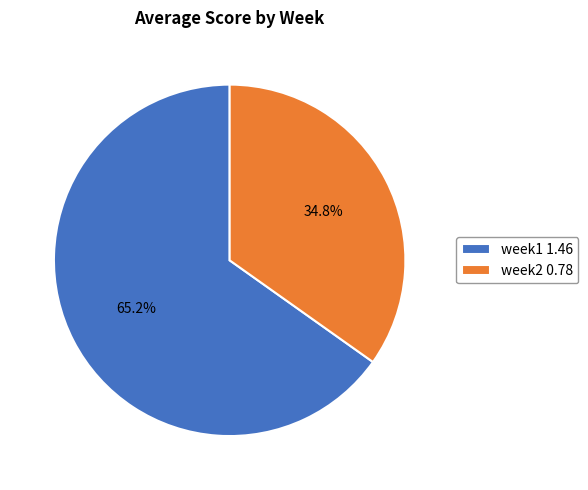

True or false: week1 accounts for 65% of the total.

True